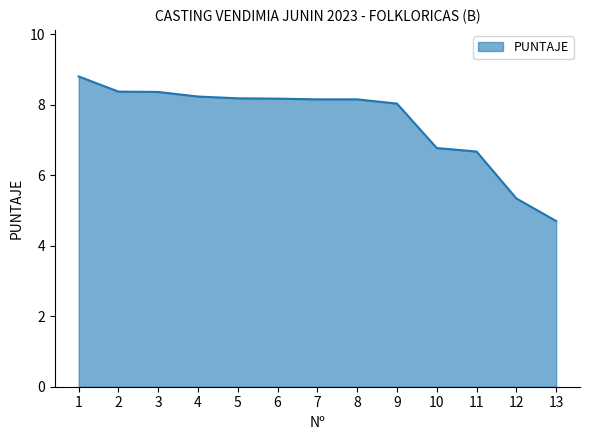

What is the greatest value displayed?

8.8